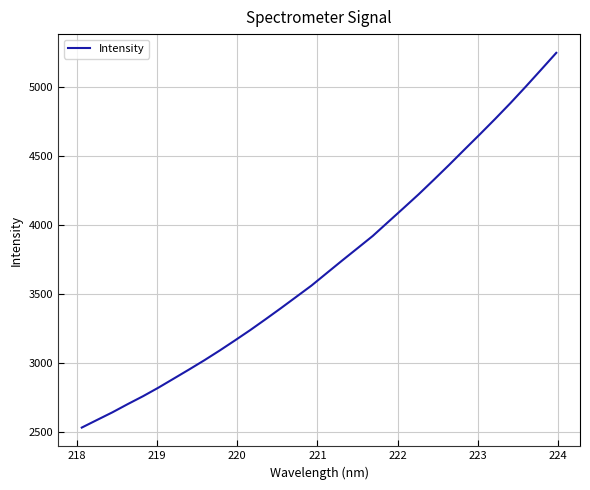

What is the maximum value shown in the chart?

5249.9